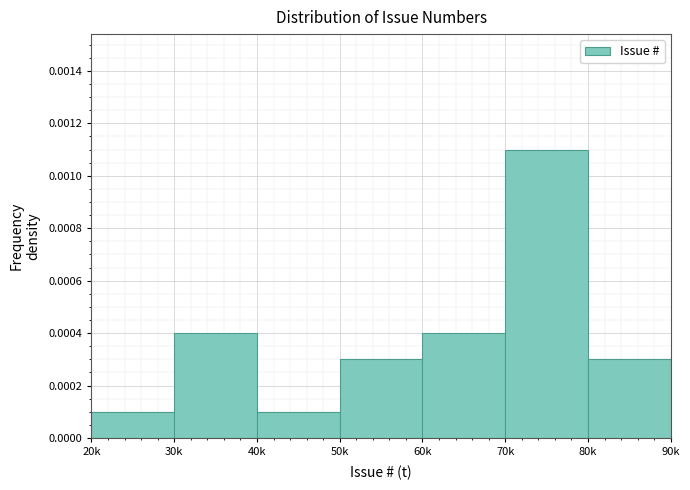

Between 70k and 50k, which is larger?

70k